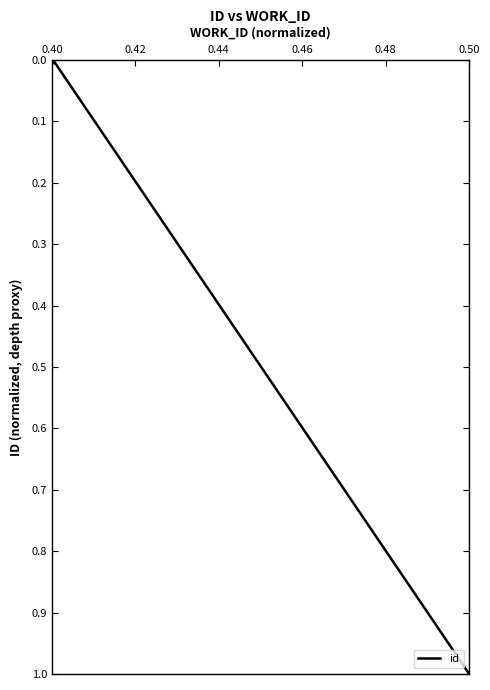

How many lines are shown in the chart?

1